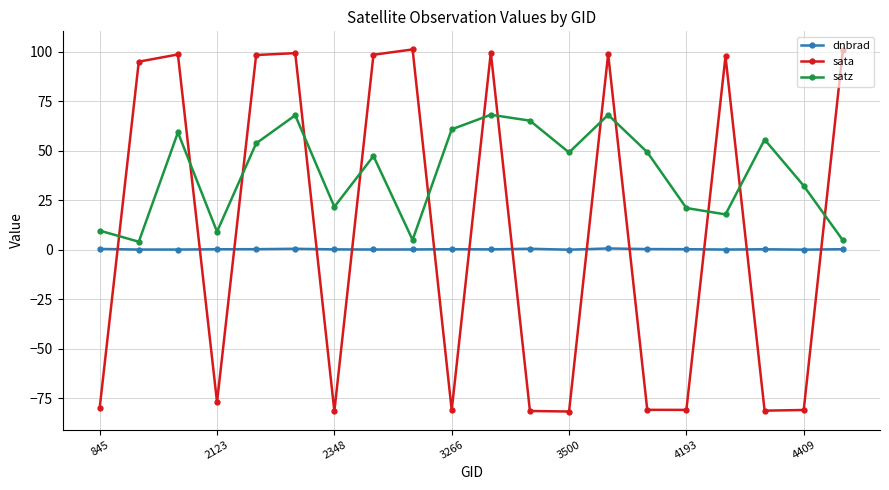

What is the difference between the maximum and second lowest values in the sata series?

182.9